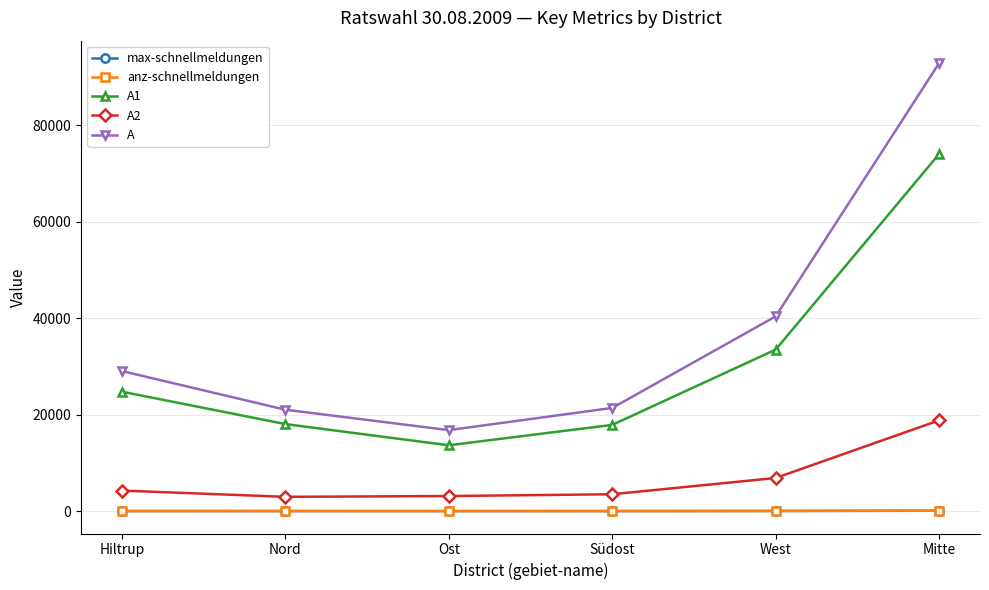

Is this an area chart (filled region under the line)?

No